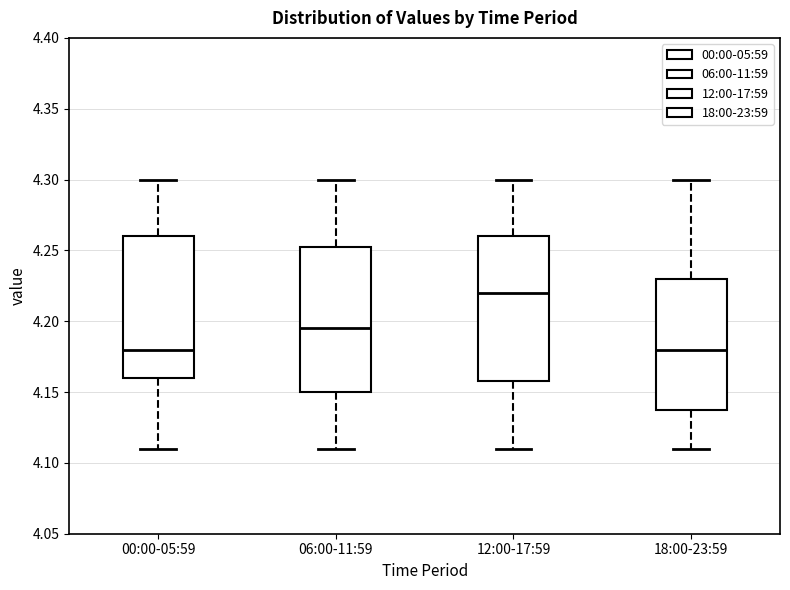

Reading left to right, read every box against the y-axis: the position of its median line, the range the box covers, and the ends of its whiskers. The values are not printed on the chart, so give them approximately, as read against the axis.

00:00-05:59: median 4.180, box 4.160 to 4.260, whiskers 4.110 to 4.300
06:00-11:59: median 4.195, box 4.150 to 4.255, whiskers 4.110 to 4.300
12:00-17:59: median 4.220, box 4.160 to 4.260, whiskers 4.110 to 4.300
18:00-23:59: median 4.180, box 4.140 to 4.230, whiskers 4.110 to 4.300